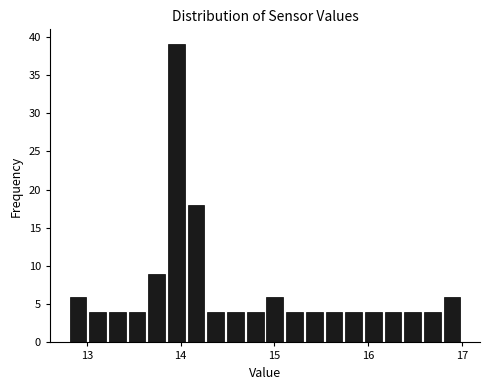

Read against the x-axis, roughly where is the centre of the tallest bar?

14.0